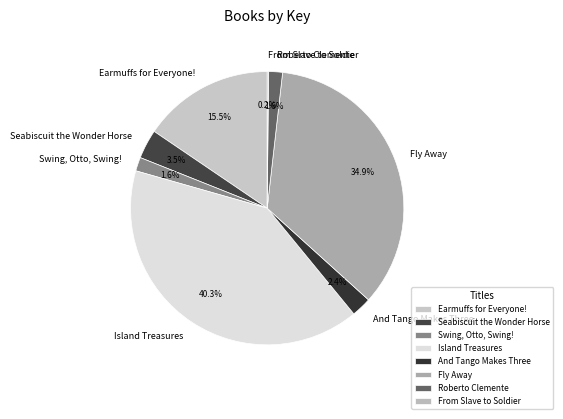

Is And Tango Makes Three the majority of the pie?

No